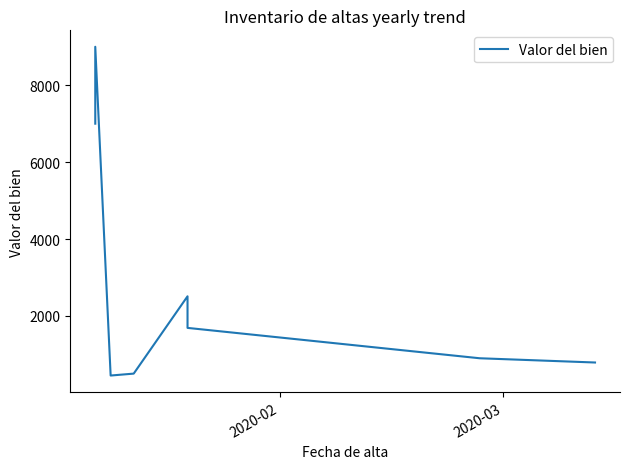

Does the chart display data point markers on the line(s)?

No